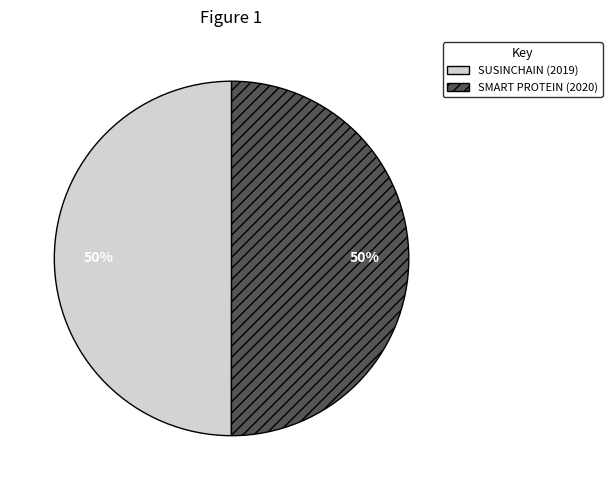

What is the ratio of the value at SMART PROTEIN (2020) to the value at SUSINCHAIN (2019)?

1.0